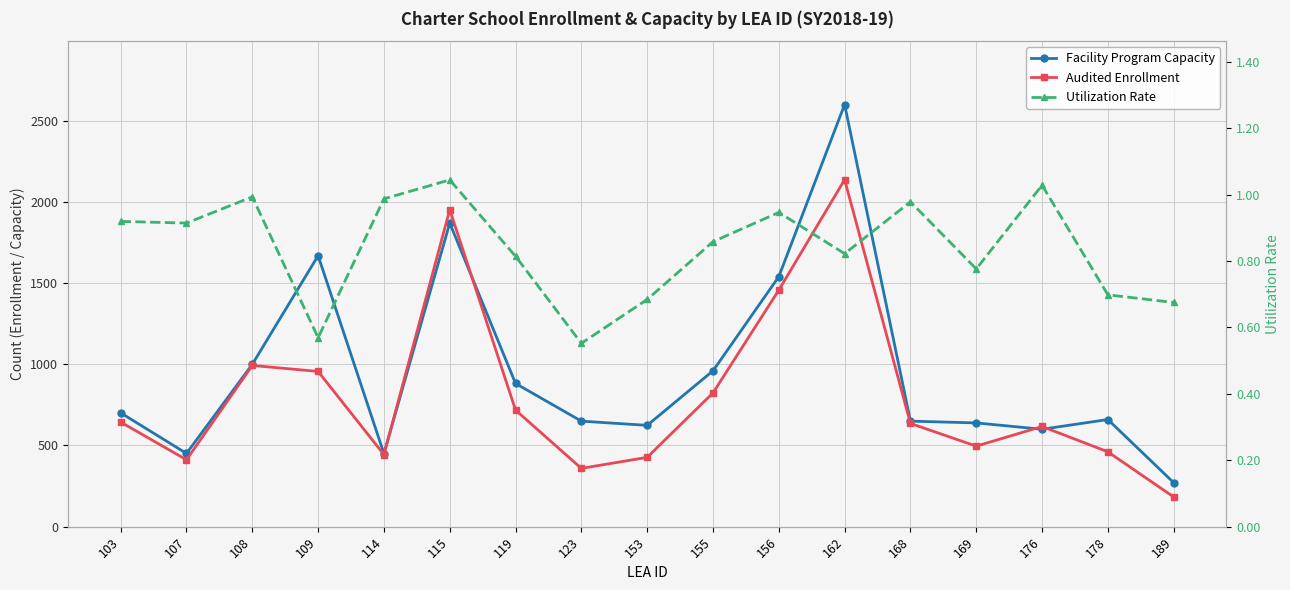

True or false: Utilization Rate and Audited Enrollment intersect in this chart.

False